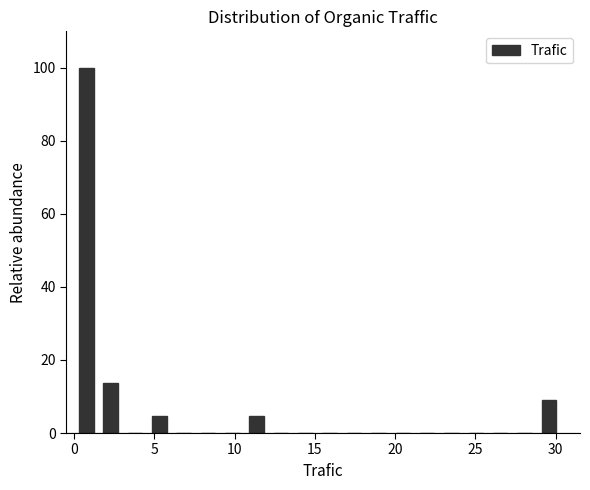

Read against the x-axis, roughly where is the centre of the tallest bar?

1.0